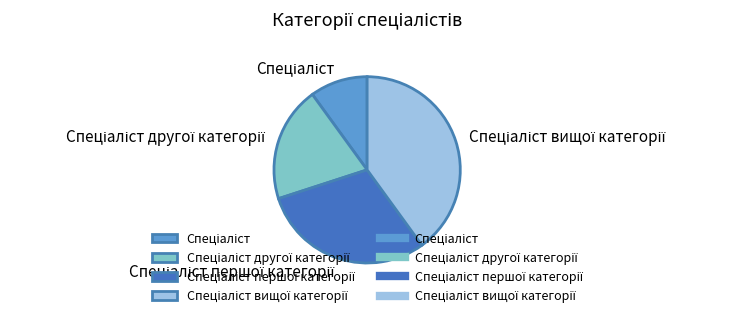

Is there any slice that represents more than half of the pie?

No